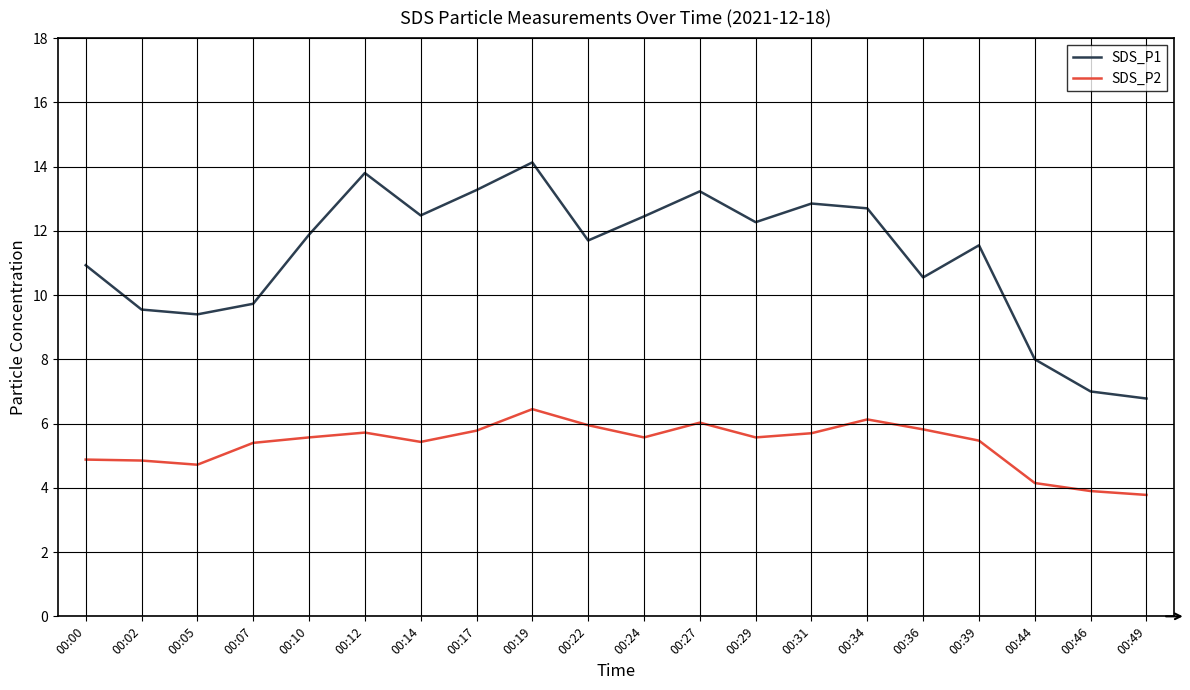

What is the sum of the SDS_P1 values at 00:12 and 00:05?

23.2